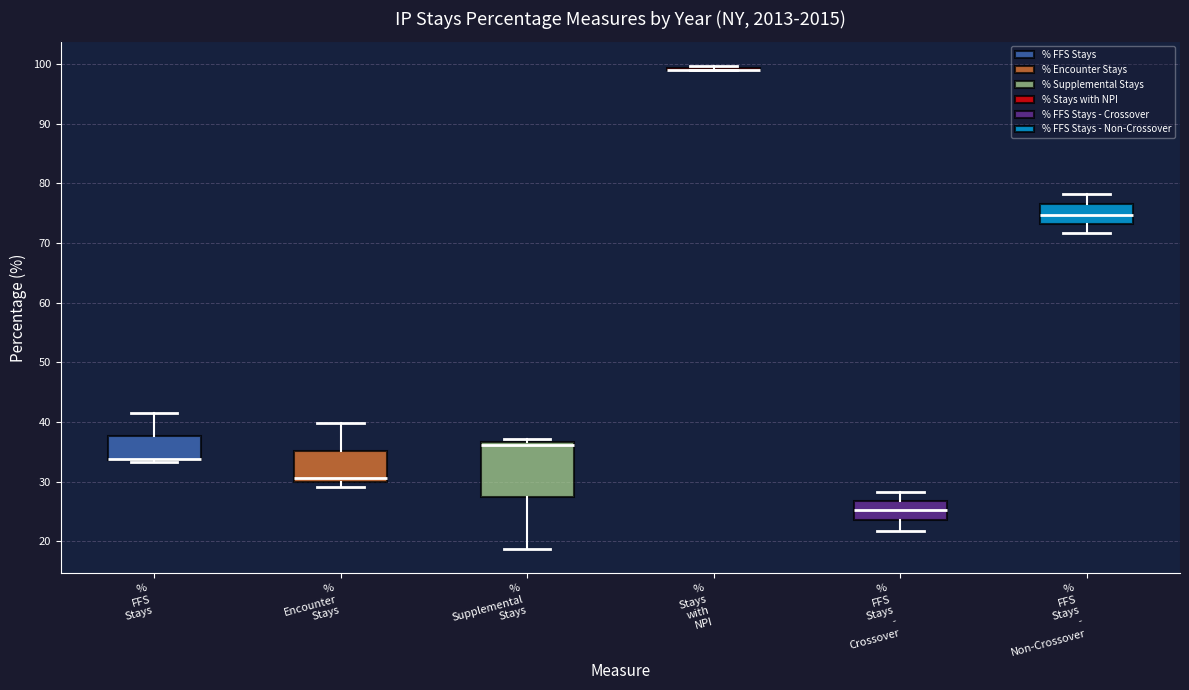

Which box is the tallest, from its lower edge to its upper edge?

% Supplemental Stays